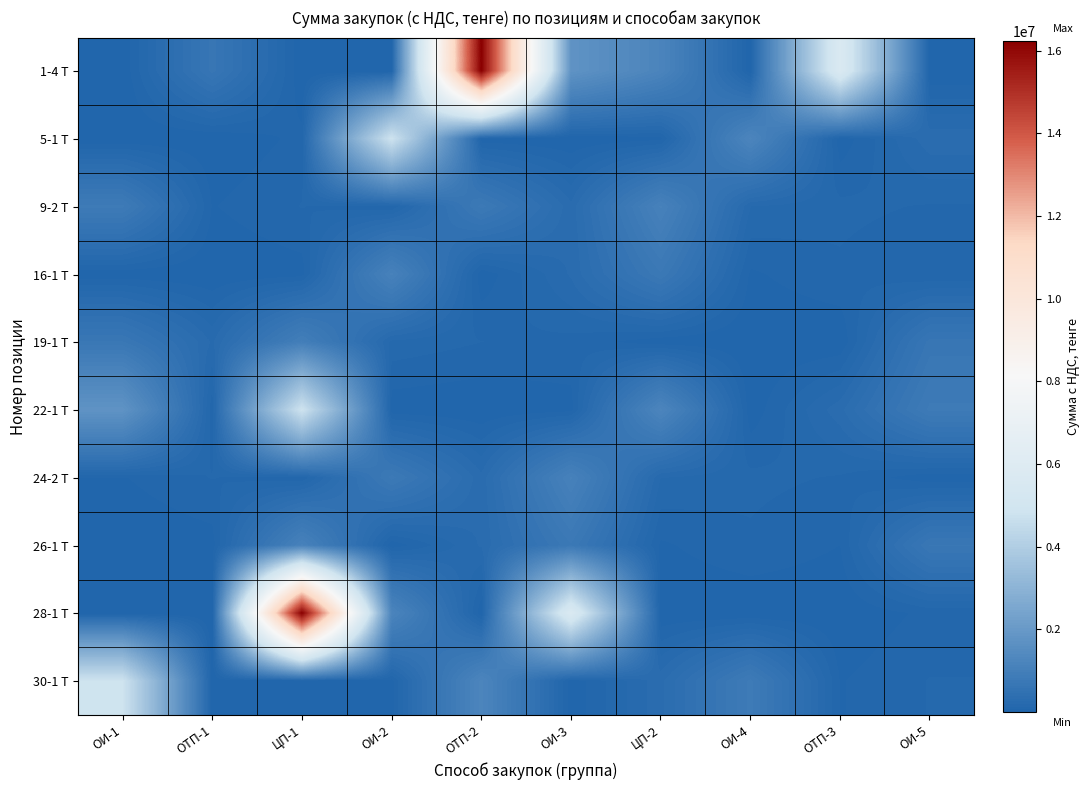

At ЦП-2, list the series in order from largest to smallest.

22-1 Т, 1-4 Т, 9-2 Т, 16-1 Т, 30-1 Т, 24-2 Т, 26-1 Т, 5-1 Т, 19-1 Т, 28-1 Т